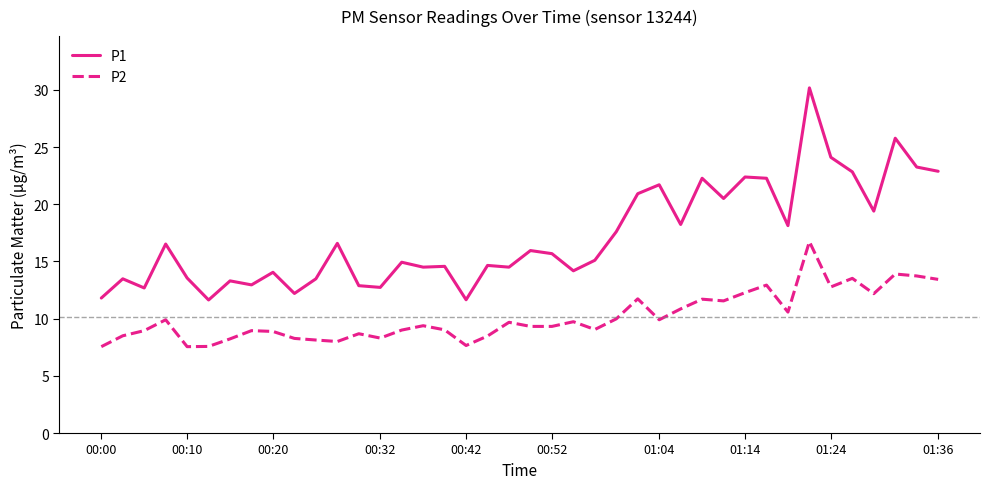

What is the greatest value displayed?

30.2